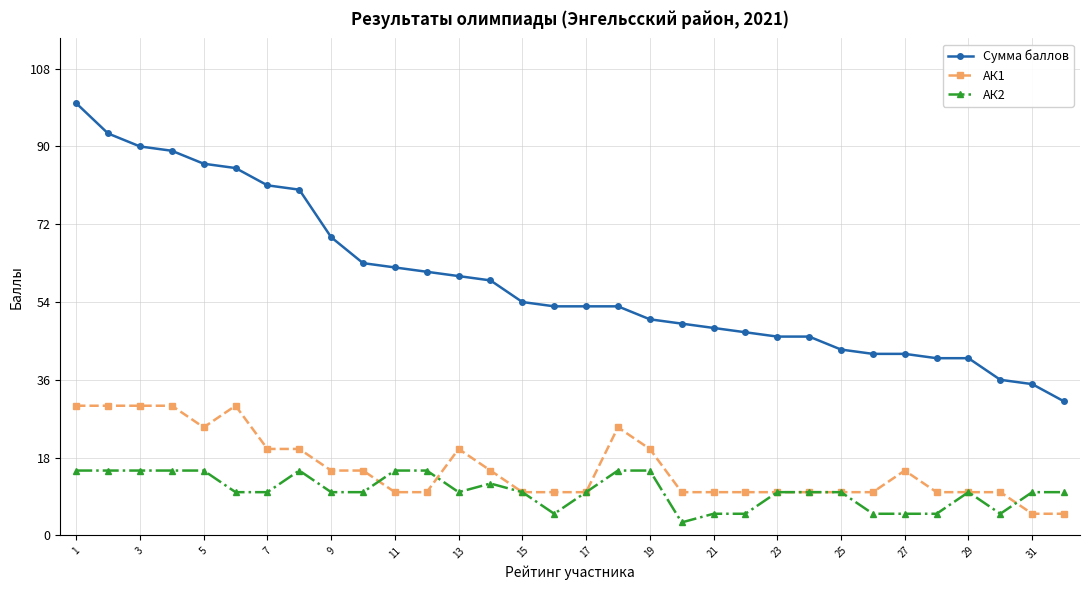

What is the sum of all Сумма баллов values?

1888